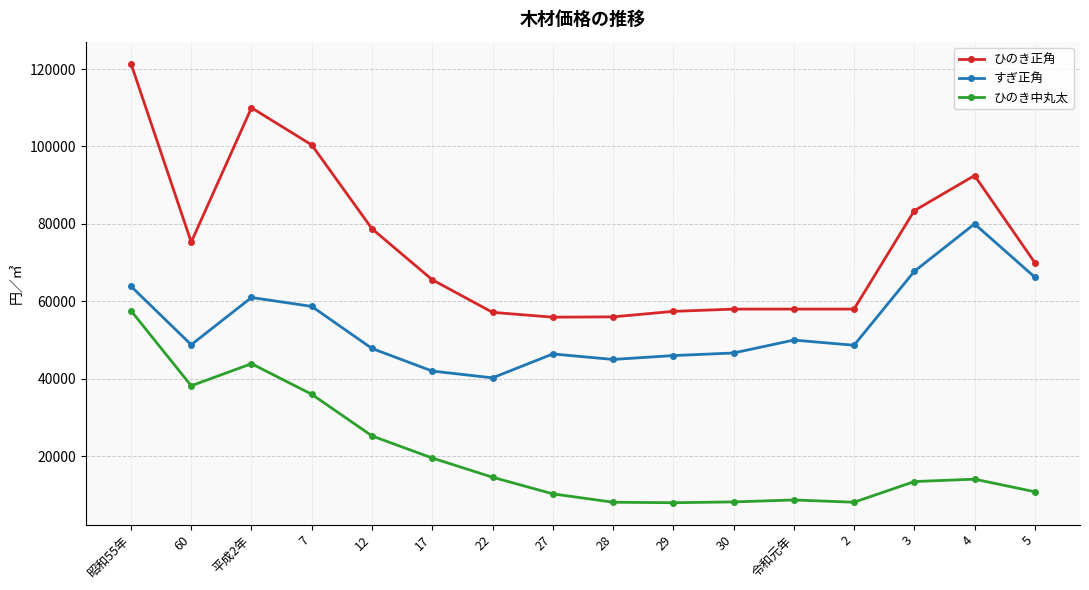

Is the value of ひのき中丸太 at 28 greater than the value of すぎ正角 at 29?

No